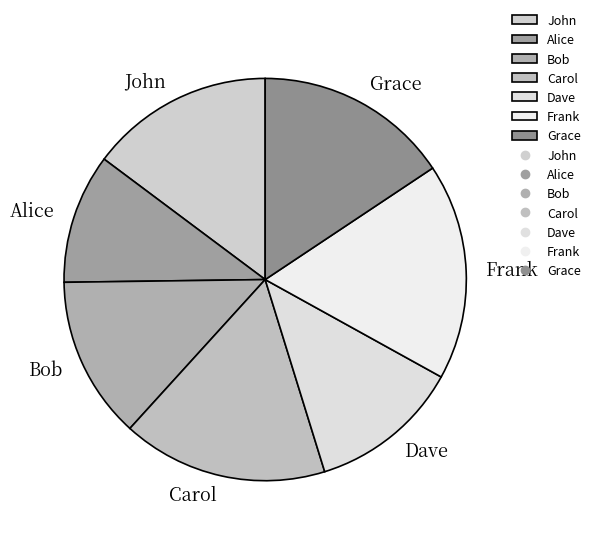

Does John represent more than half of the total?

No